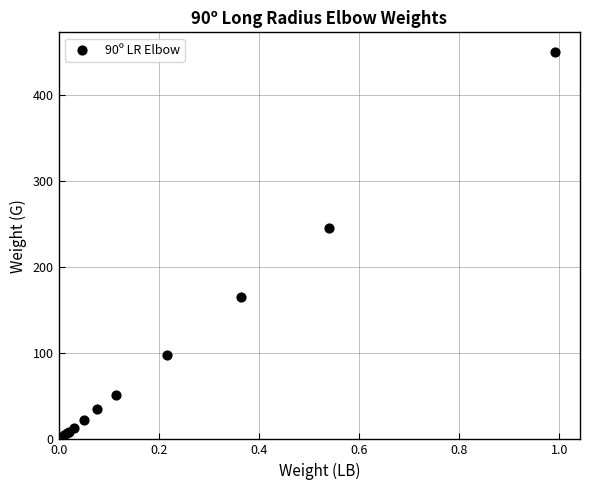

What Y value in the scatter plot is closest to 227?

245.0